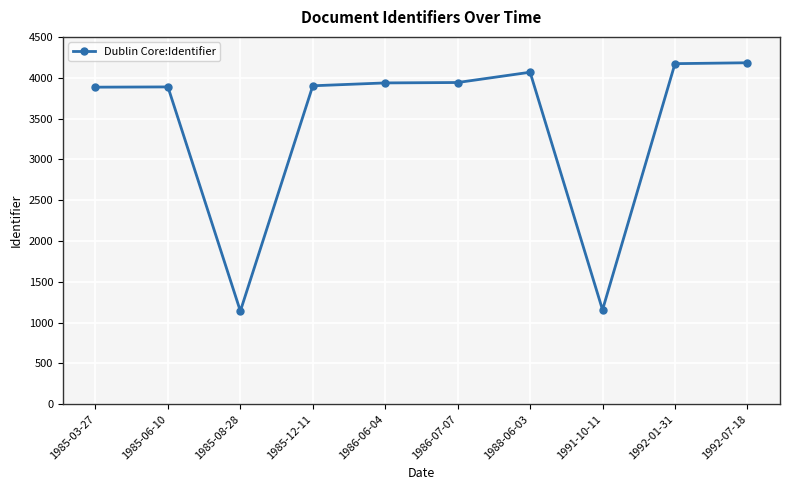

How many lines are shown in the chart?

1